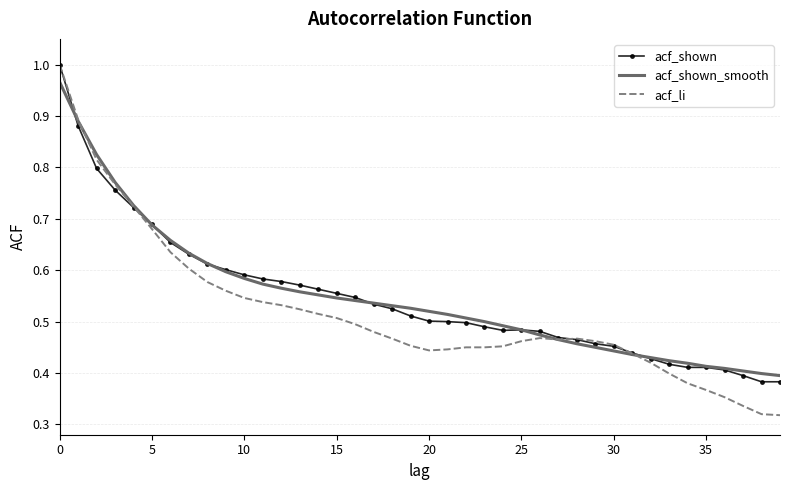

Which series has the largest range (max minus min)?

acf_li